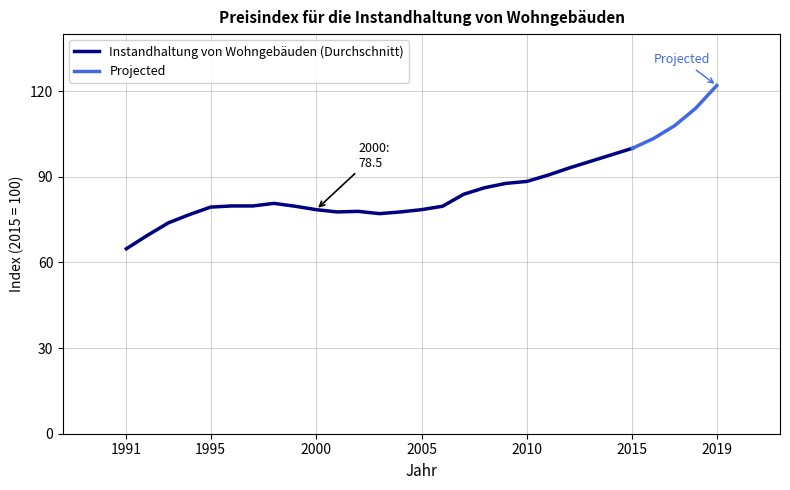

At which label does the data first exceed 79?

1995